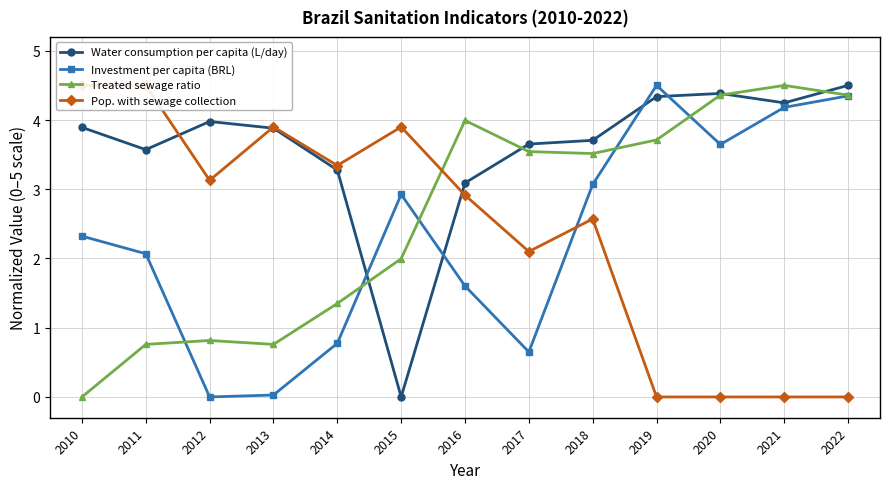

At which category is the sum across all series the highest?

2022